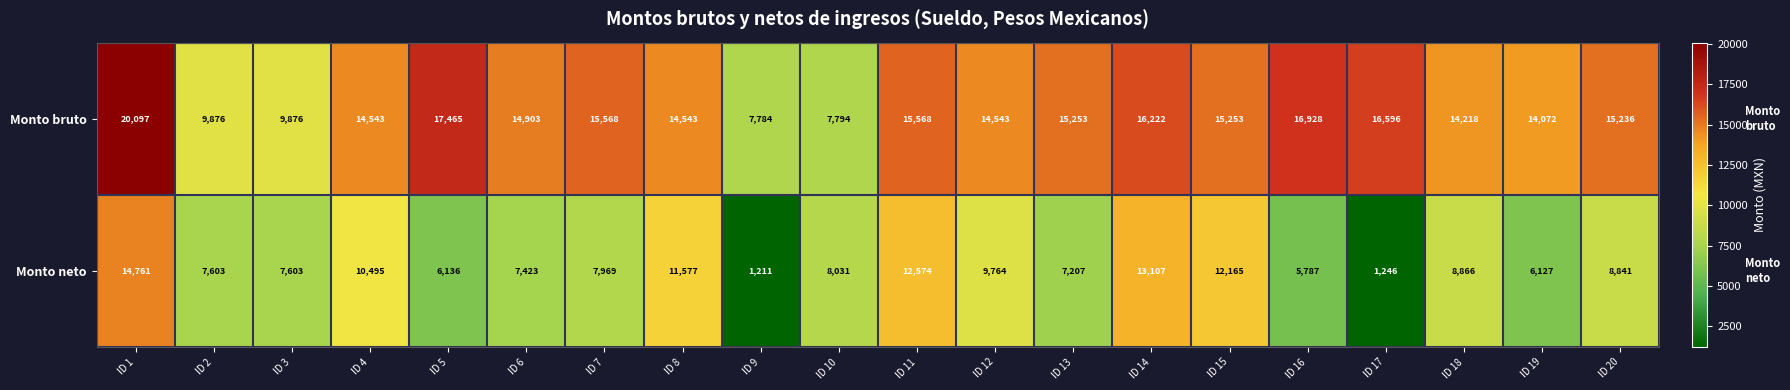

The Monto neto series shows 10232 at ID 5. True or false?

False